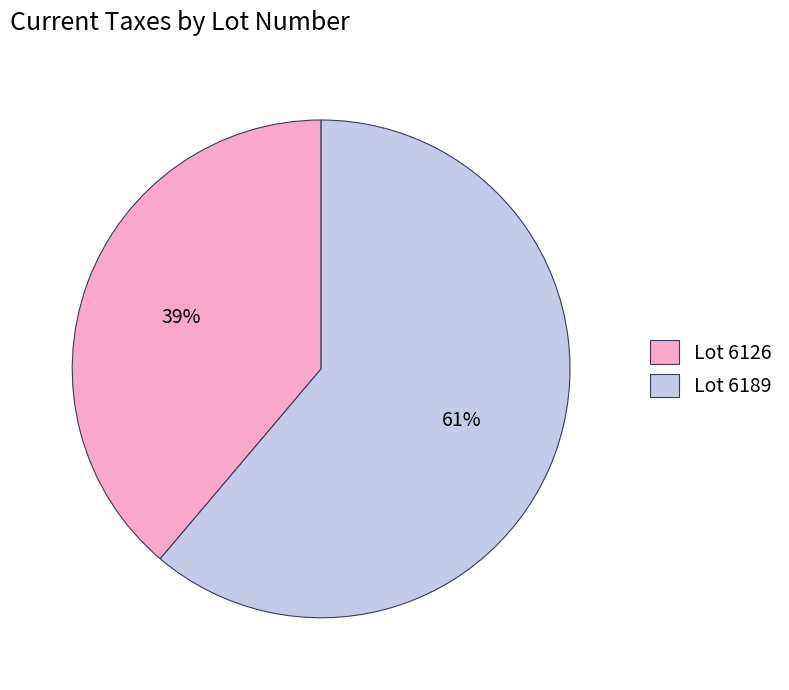

How many segments does this pie chart have?

2